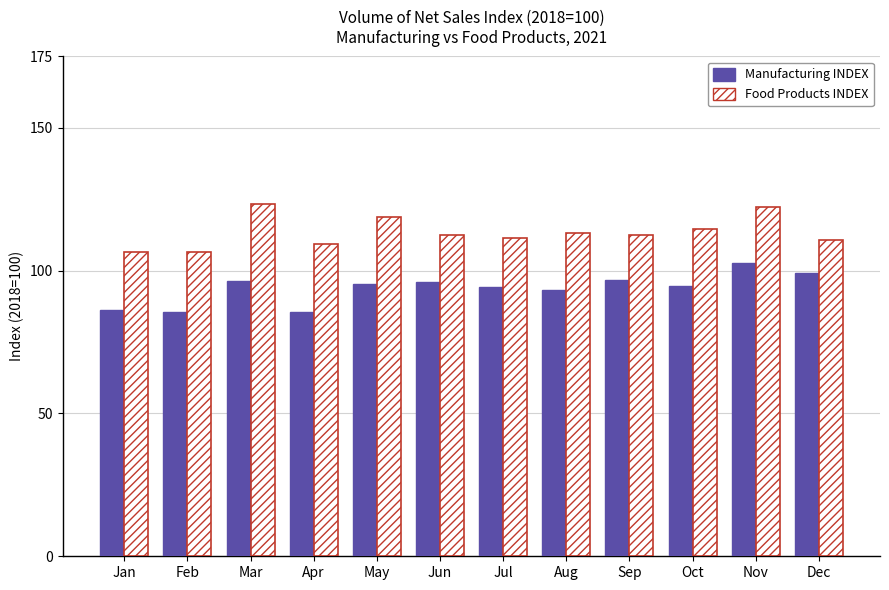

List the series in order of their overall mean, highest first.

Food Products INDEX, Manufacturing INDEX